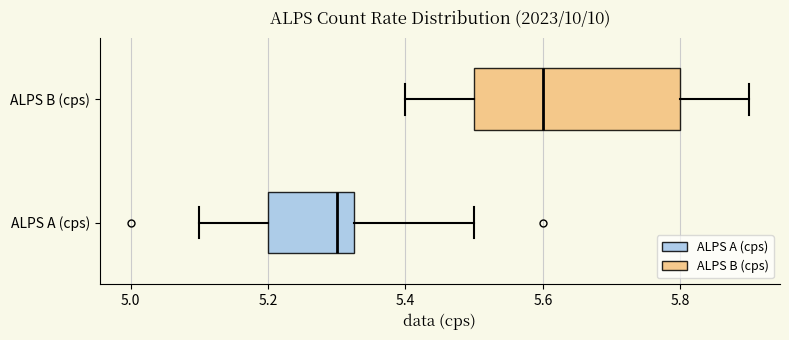

Where does the left whisker of the box for ALPS B (cps) end on the x-axis? The values are not printed on the chart, so give them approximately, as read against the axis.

5.40